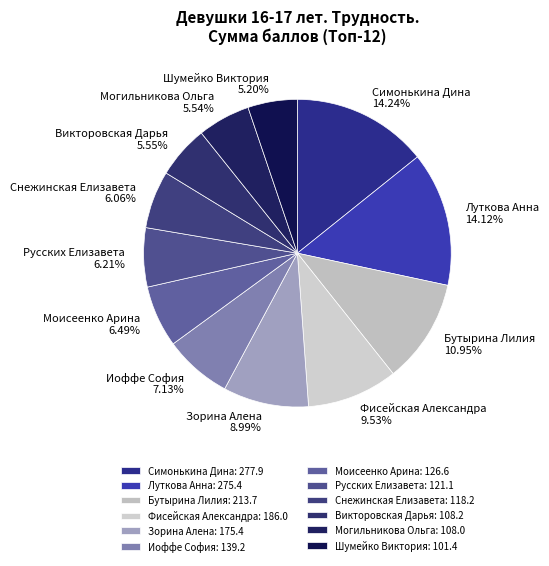

Count the number of slices in the pie.

12